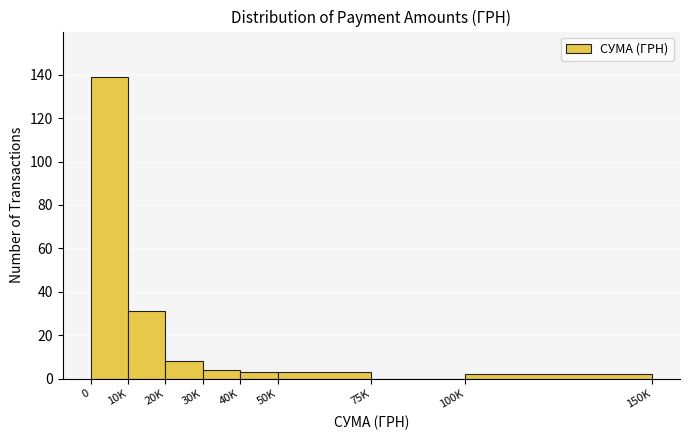

Reading left to right, what are all the values shown in this chart?

0=139	10K=31	20K=8	30K=4	40K=3	50K=3	75K=0	100K=2